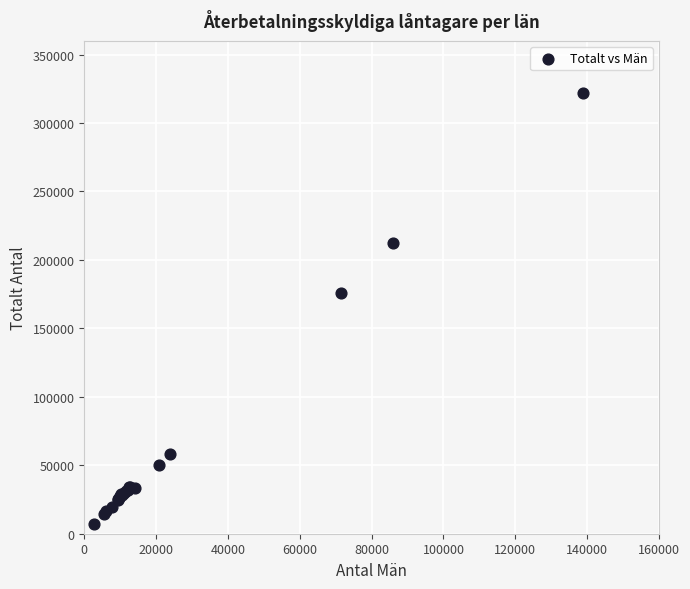

What Y value in the scatter plot is closest to 164306?

175476